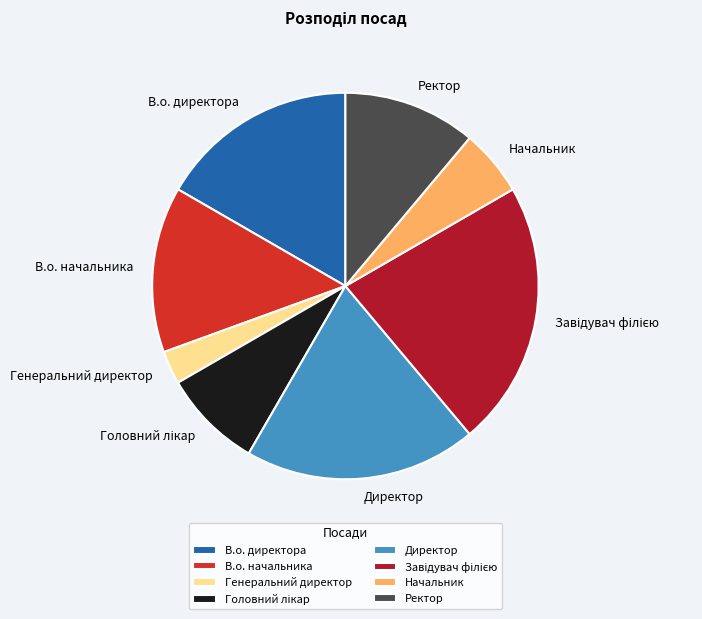

Which has a higher value, В.о. начальника or В.о. директора?

В.о. директора